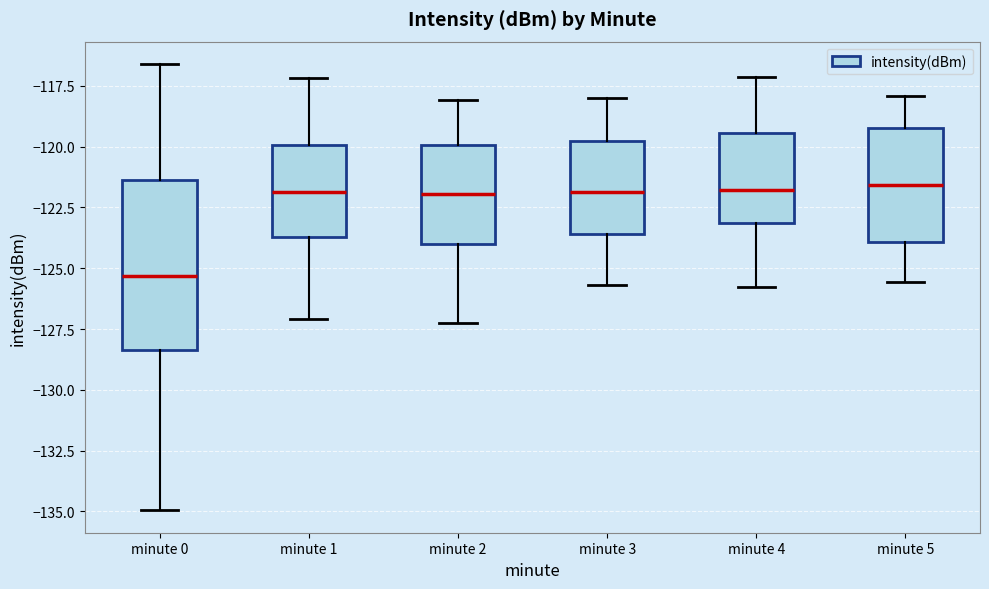

Reading left to right, read every box against the y-axis: the position of its median line, the range the box covers, and the ends of its whiskers. The values are not printed on the chart, so give them approximately, as read against the axis.

minute 0: median -125.5, box -128.5 to -121.5, whiskers -135.0 to -116.5
minute 1: median -122.0, box -123.5 to -120.0, whiskers -127.0 to -117.0
minute 2: median -122.0, box -124.0 to -120.0, whiskers -127.0 to -118.0
minute 3: median -122.0, box -123.5 to -120.0, whiskers -125.5 to -118.0
minute 4: median -122.0, box -123.0 to -119.5, whiskers -126.0 to -117.0
minute 5: median -121.5, box -124.0 to -119.0, whiskers -125.5 to -118.0